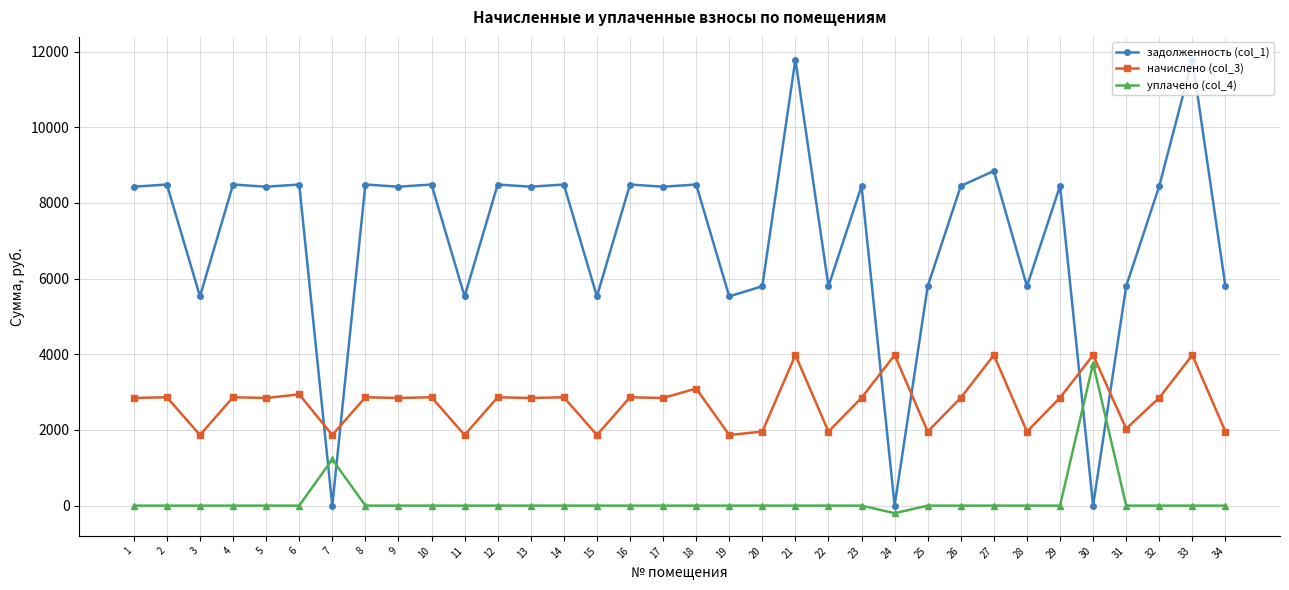

The уплачено (col_4) series shows 0.0 at 10. True or false?

True